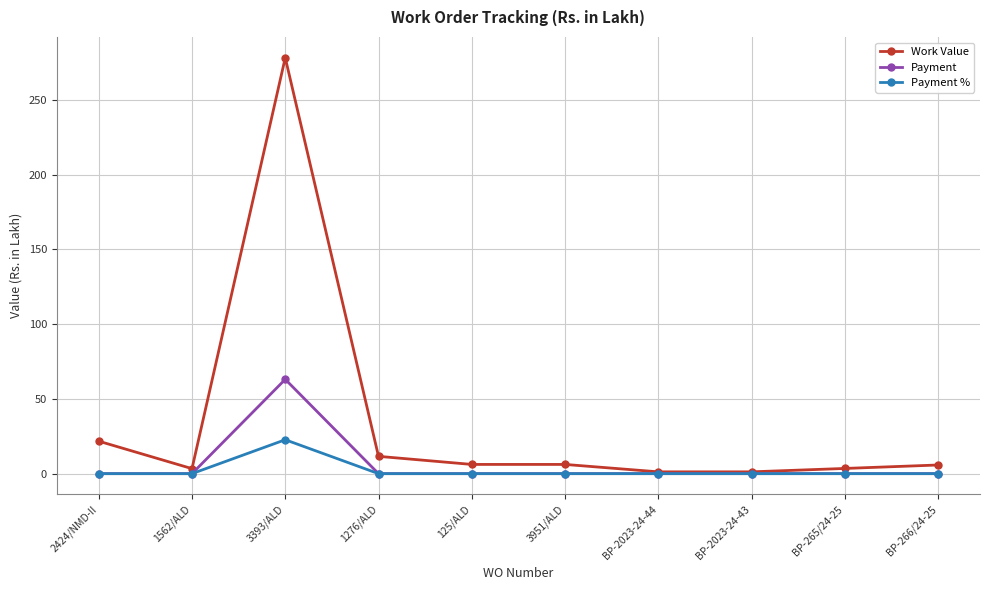

What is the difference between the maximum and minimum values in the Work Value series?

277.0